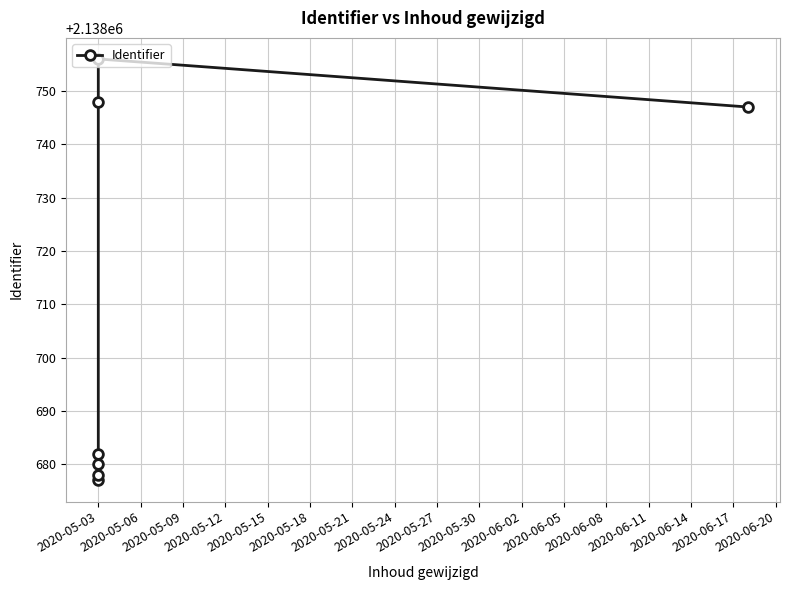

What is the sum of all values?

14970968